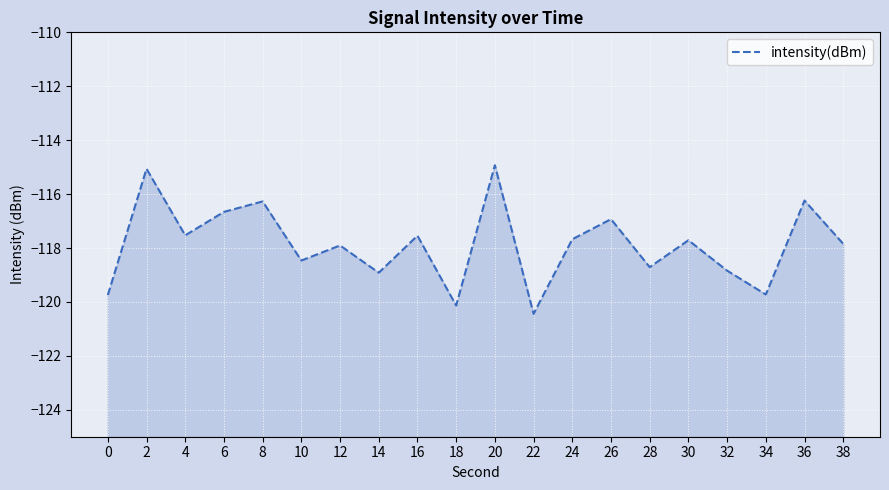

What is the change in value from 10 to 30?

+0.8